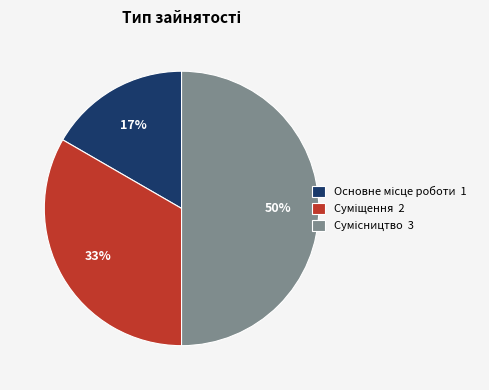

To the nearest percent, what is the average slice percentage?

33%